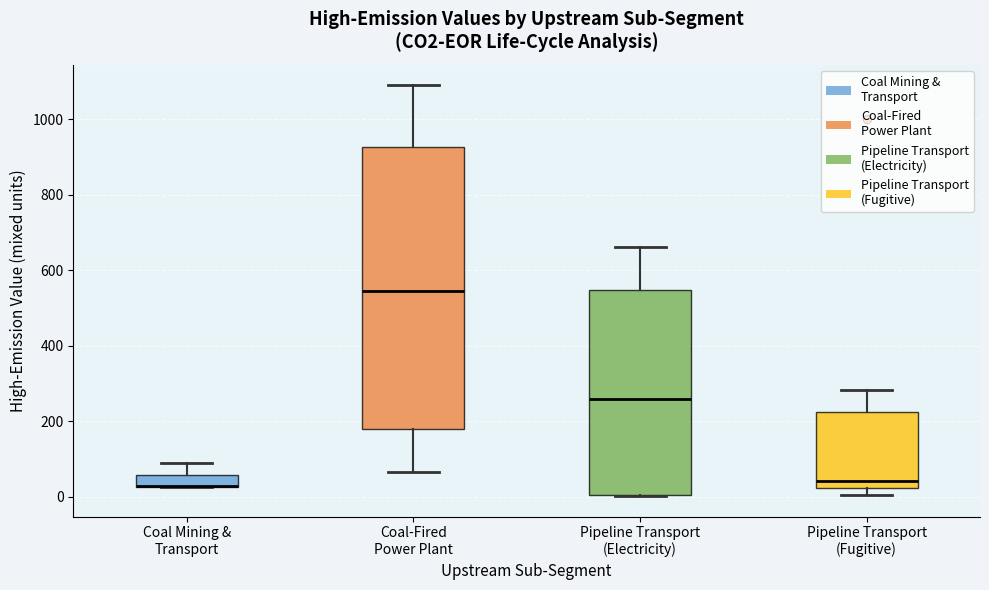

Where is the lower edge of the box for Pipeline Transport (Electricity) on the y-axis? The values are not printed on the chart, so give them approximately, as read against the axis.

0